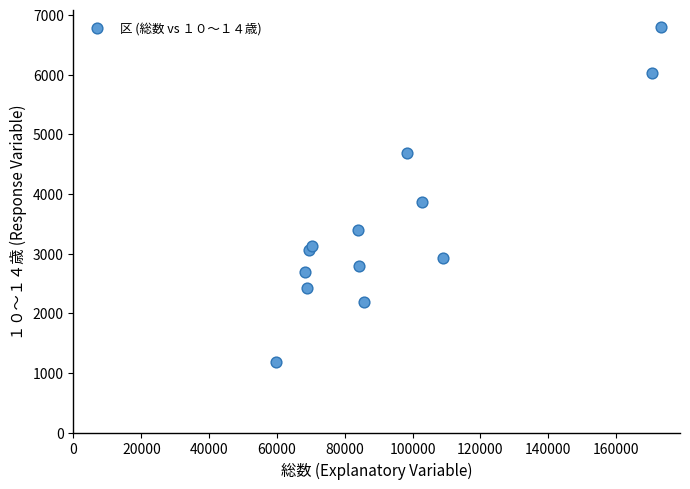

What is the range of X values (max minus min)?

113416